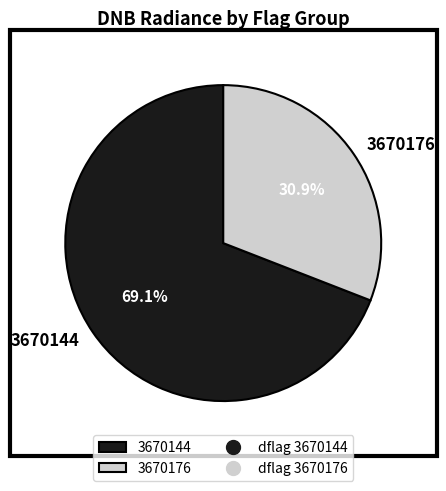

What is the ratio of the value at 3670144 to the value at 3670176?

2.2